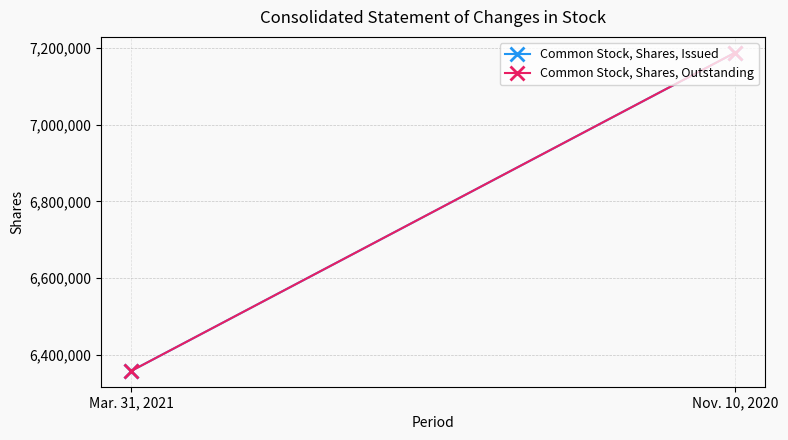

Is the value of Common Stock, Shares, Issued at Nov. 10, 2020 greater than the value of Common Stock, Shares, Outstanding at Nov. 10, 2020?

No